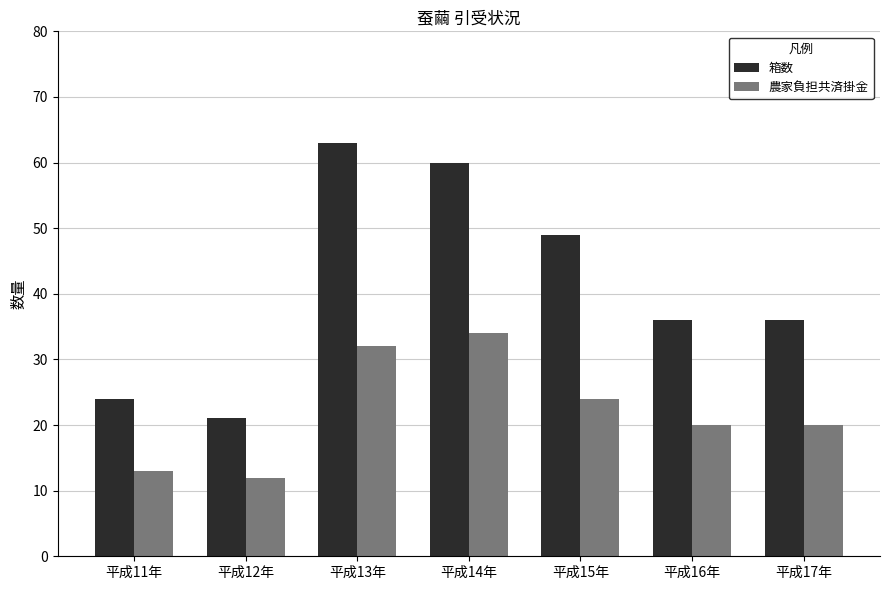

Read the 箱数 value at 平成11年.

24